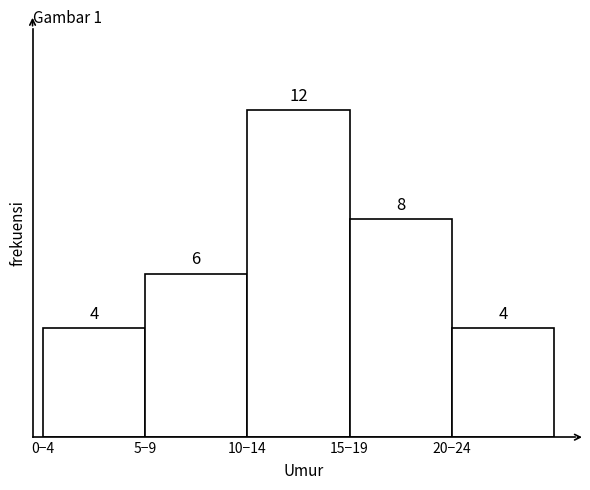

Reading right to left, list all the values displayed in this chart.

4	8	12	6	4